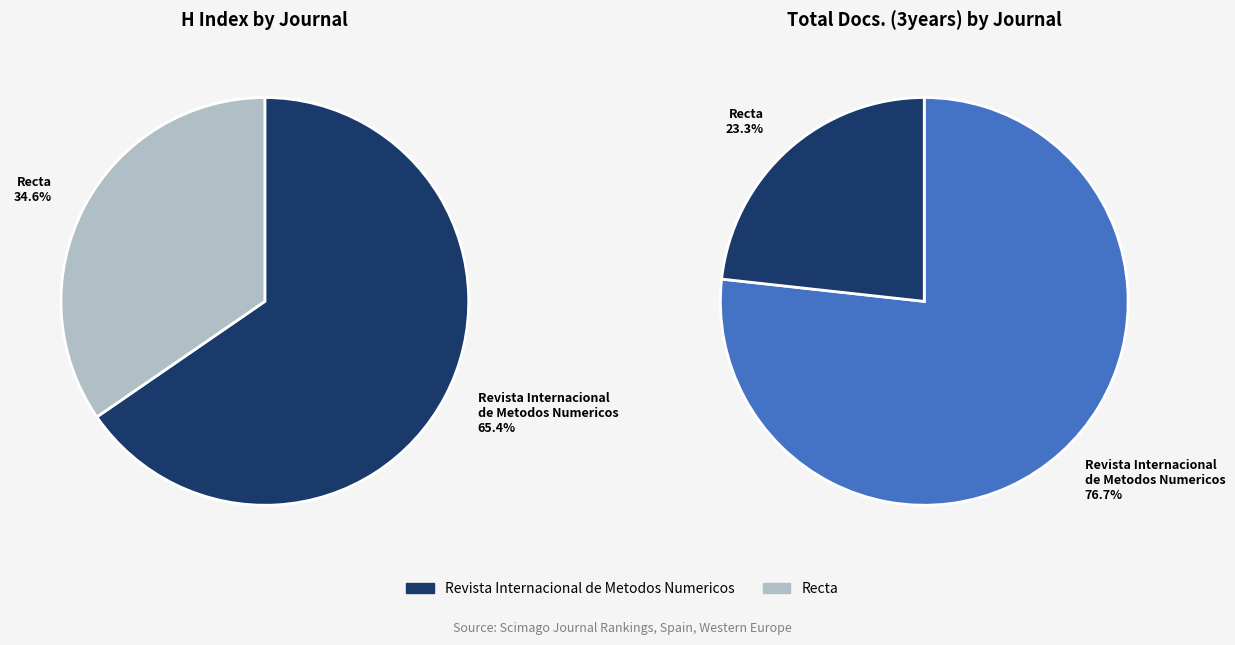

To the nearest percent, what is the combined percentage of Recta and Revista Internacional de Metodos Numericos?

100%